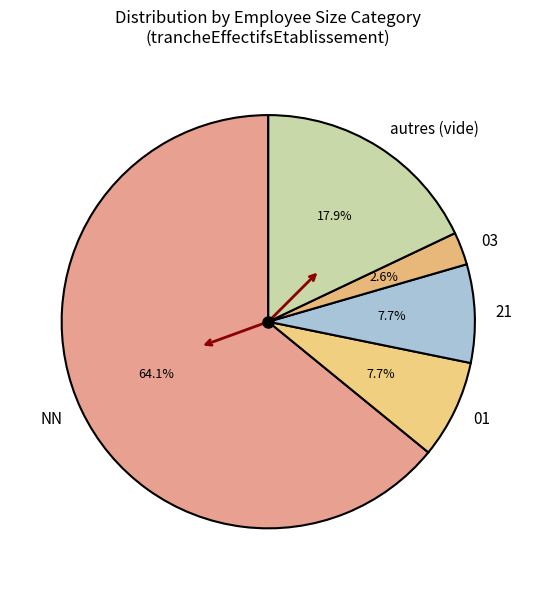

Which has a higher value, autres (vide) or 01?

autres (vide)